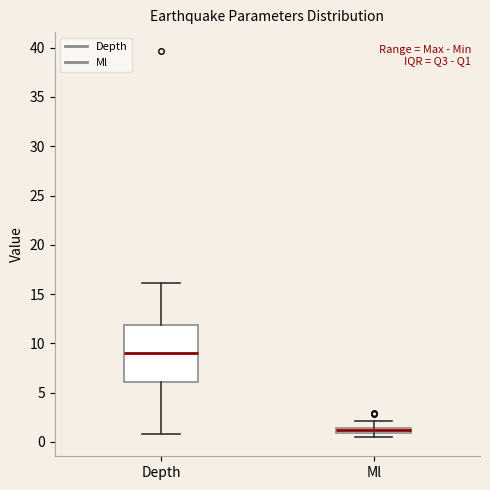

Where is the lower edge of the box for Ml on the y-axis? The values are not printed on the chart, so give them approximately, as read against the axis.

1.0